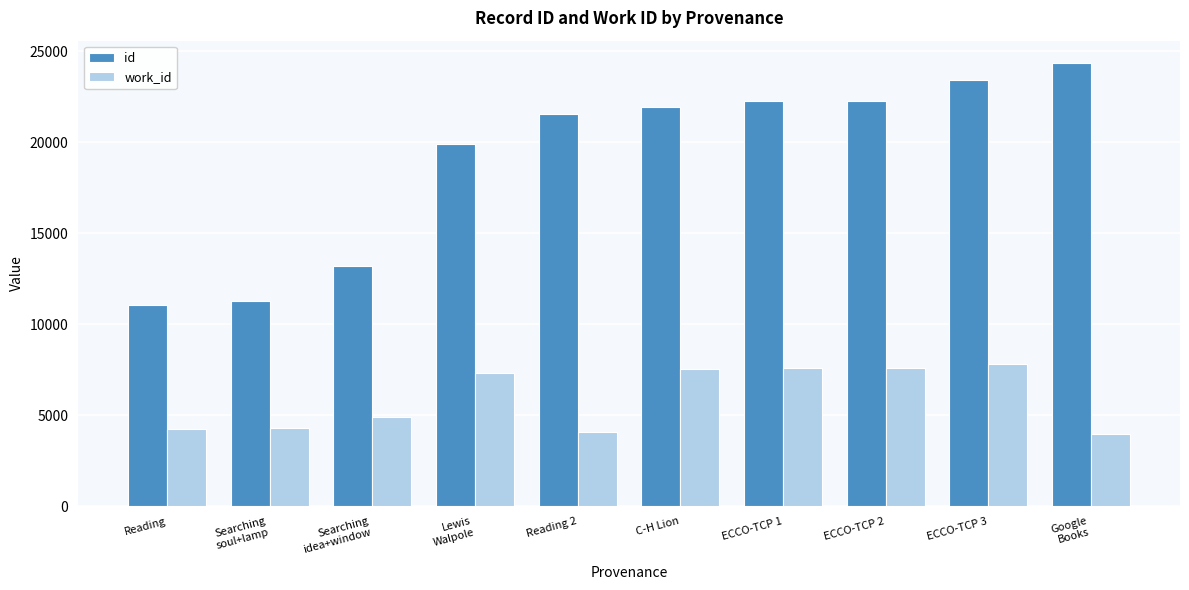

How many distinct data groups are displayed?

2